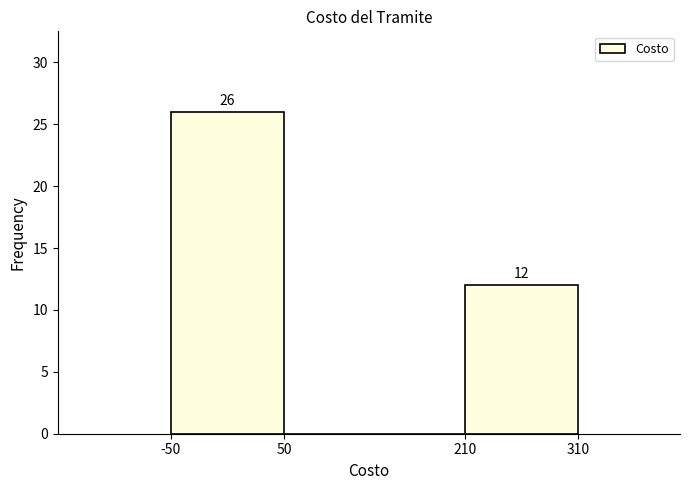

Over which range of the x-axis is the bar tallest?

-50 to 50